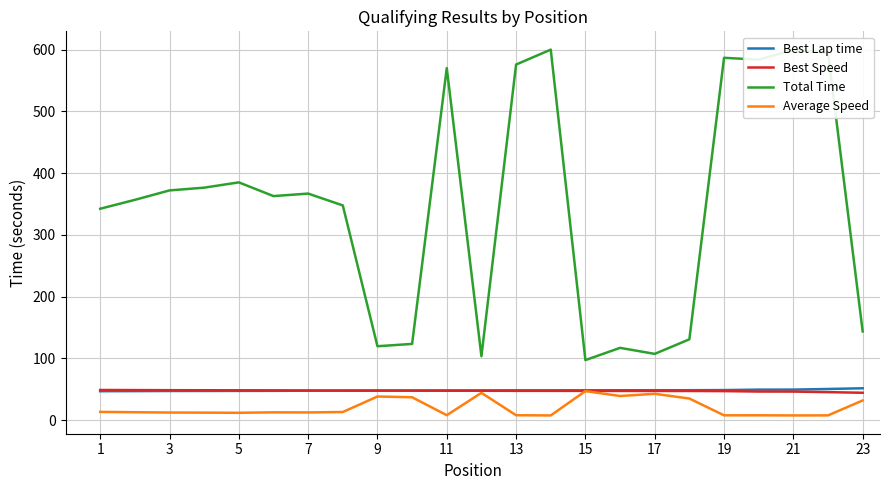

What is the highest value of the Best Speed series?

48.8